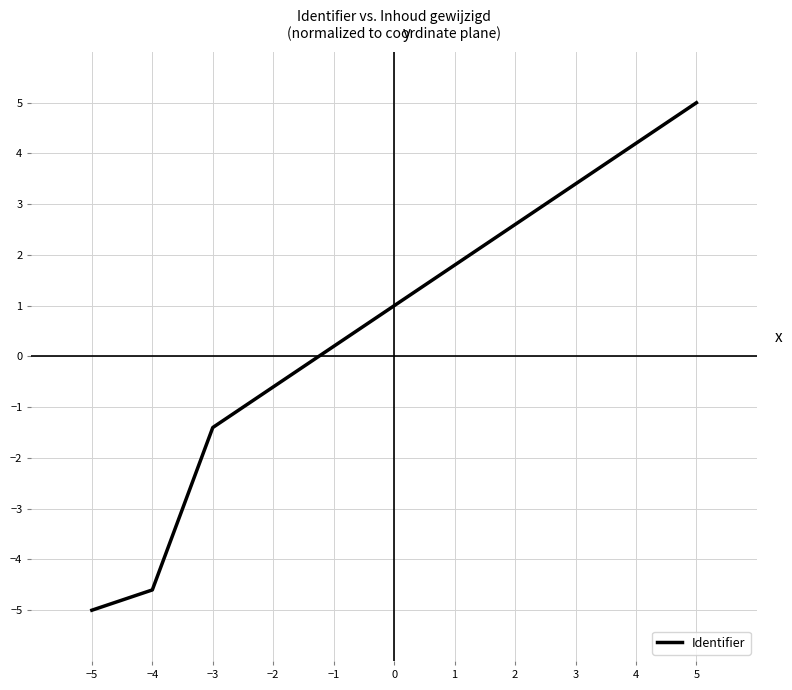

What is the difference between the maximum and minimum values?

10.0